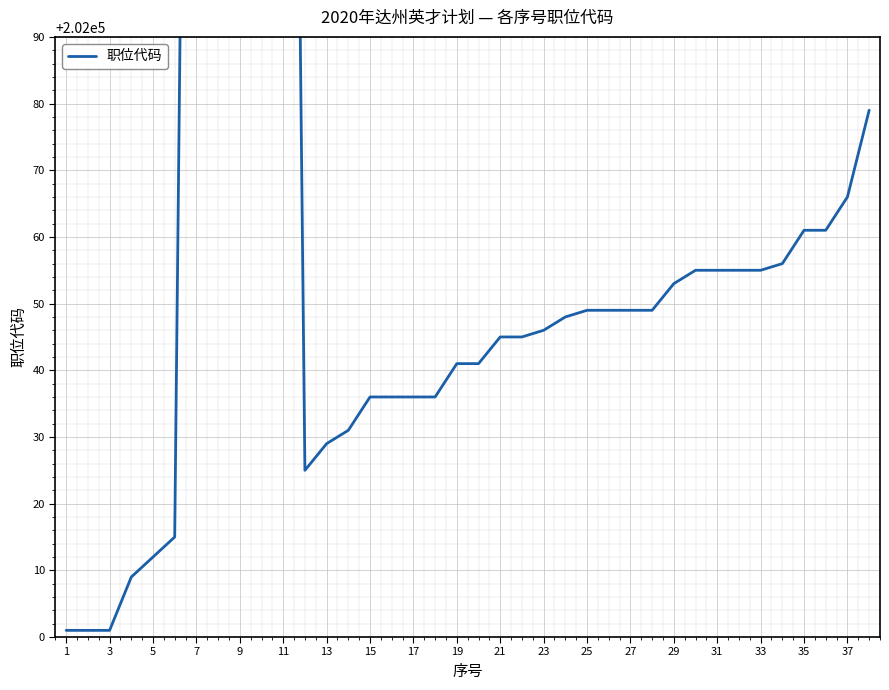

How many interior local valleys (lower than both neighbors) does the data have?

1